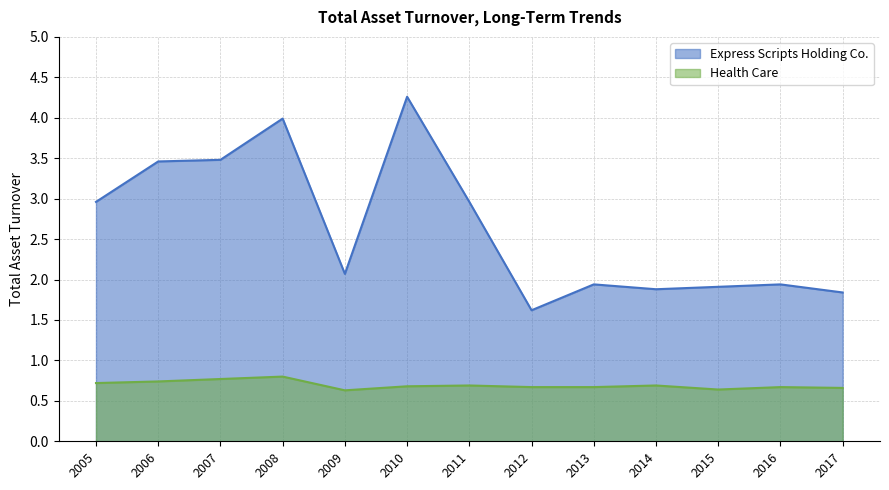

Which category has the lowest value in the Express Scripts Holding Co. series?

2012